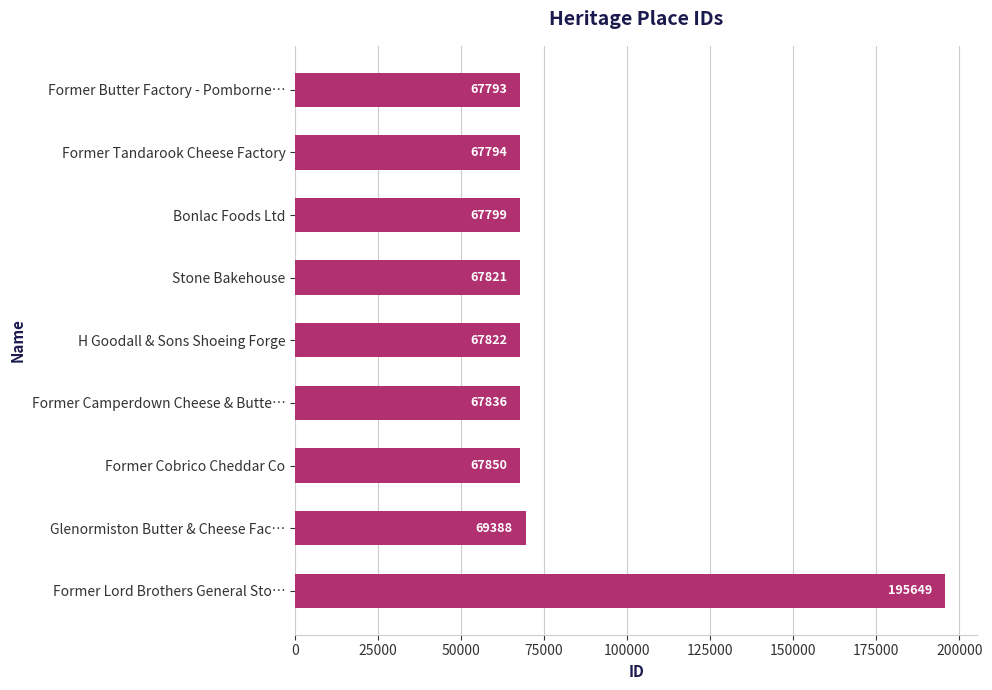

Are the bars horizontal?

Yes